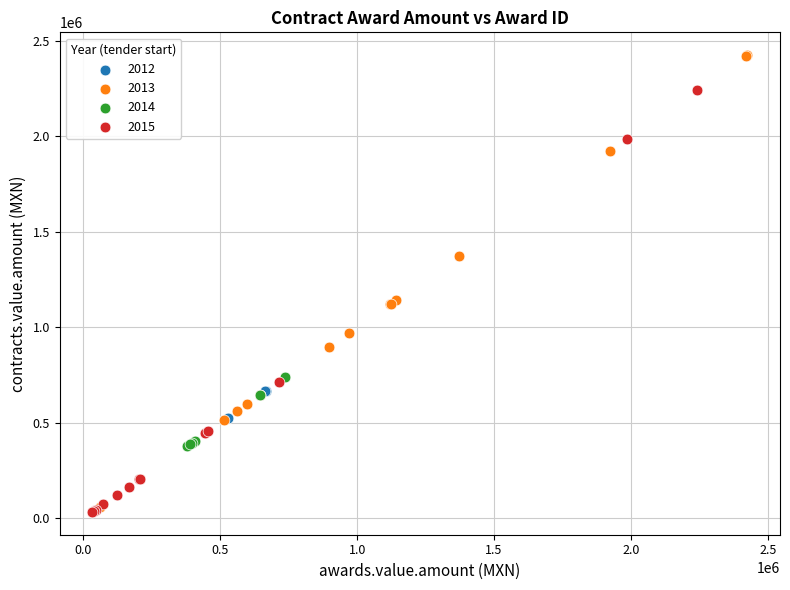

Which series contains the highest Y value?

2013